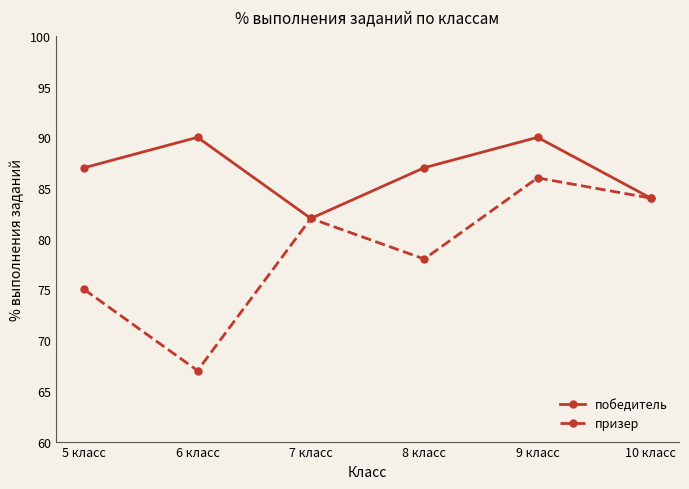

How many values in the призер series are below 82?

3